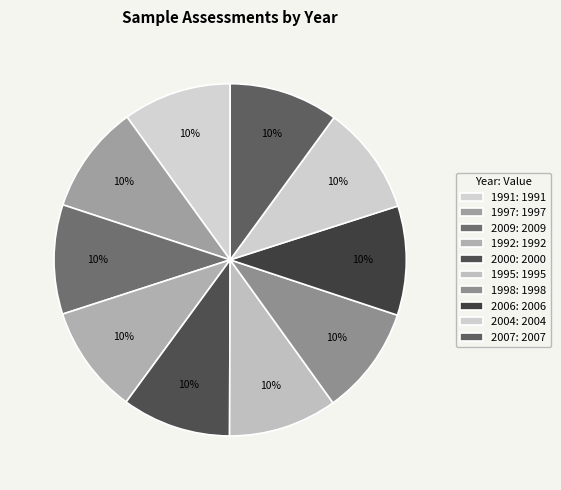

True or false: 2009 accounts for 10% of the total.

True